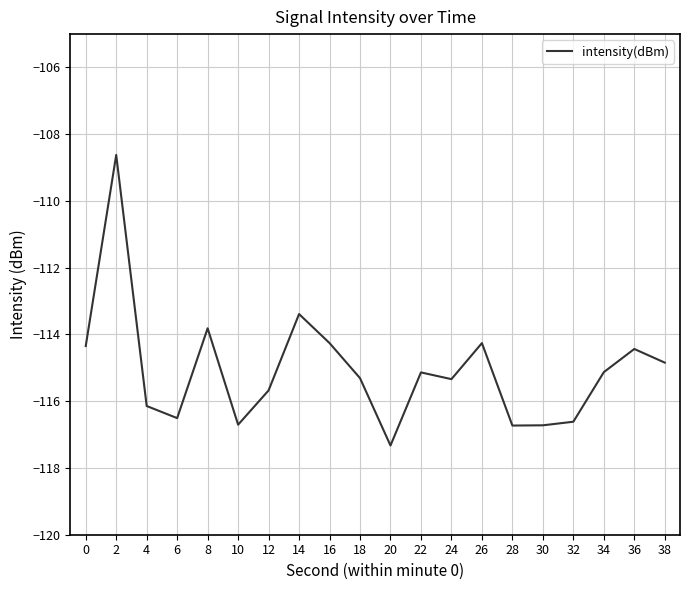

How many categories are shown in the chart?

20